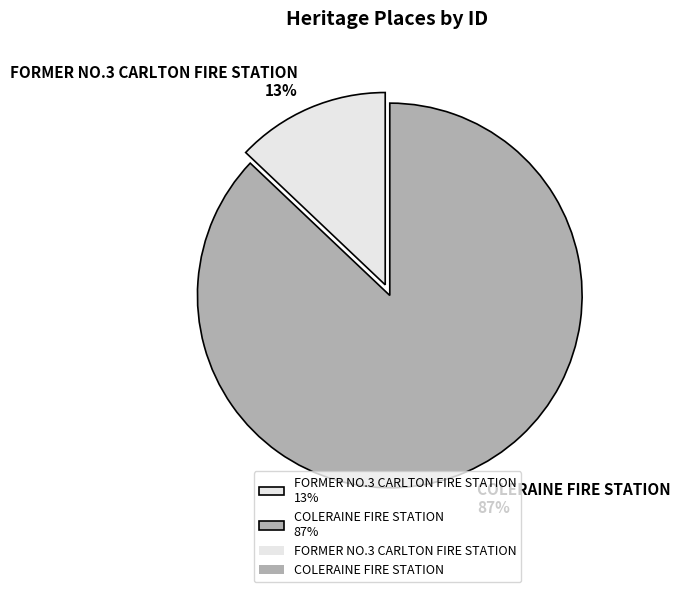

To the nearest percent, what is the difference between the COLERAINE FIRE STATION and FORMER NO.3 CARLTON FIRE STATION slice percentages?

74%